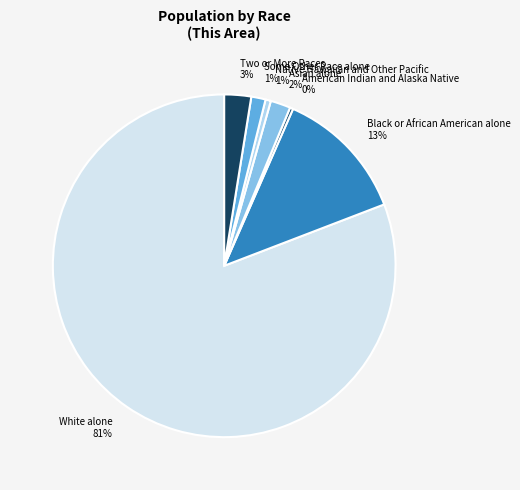

Is there a majority slice in this chart?

Yes